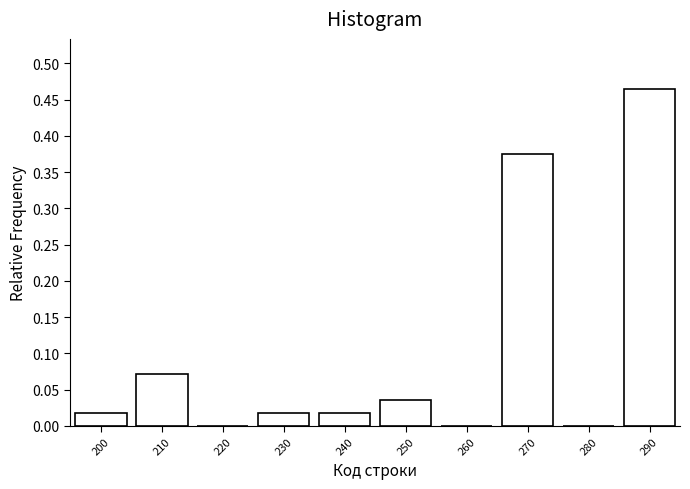

At which category does the chart reach its peak across all series?

290